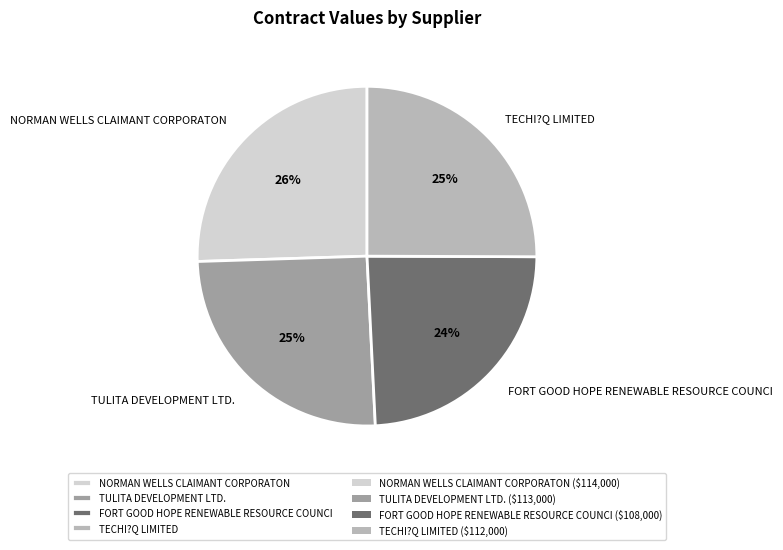

To the nearest percent, what is the average slice percentage?

25%